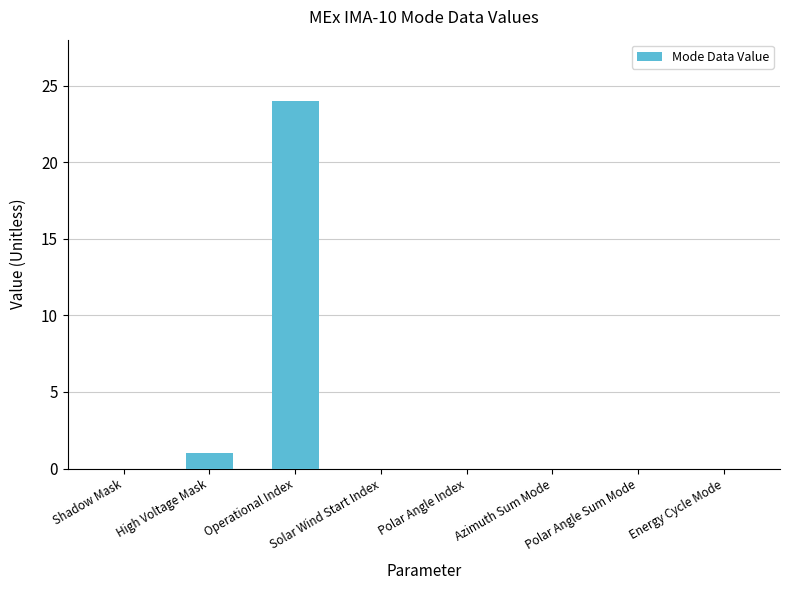

What is the greatest value displayed?

24